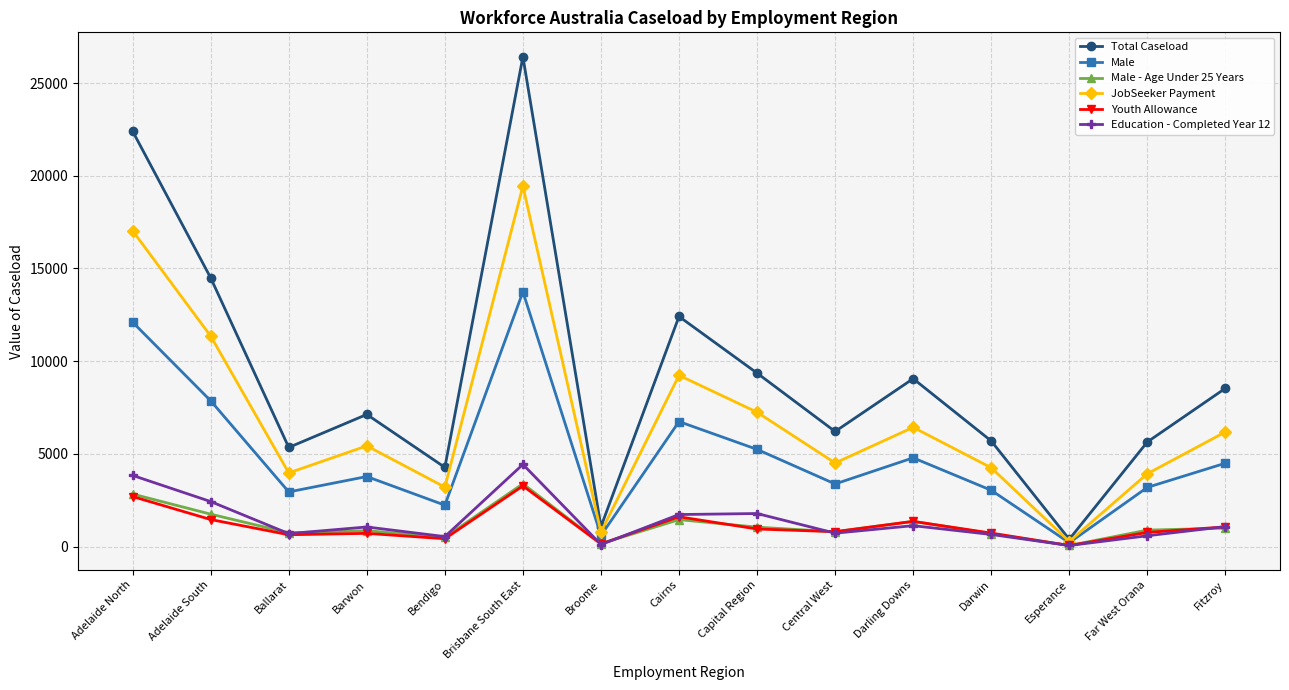

Is the value of Male - Age Under 25 Years at Darwin greater than the value of Youth Allowance at Cairns?

No